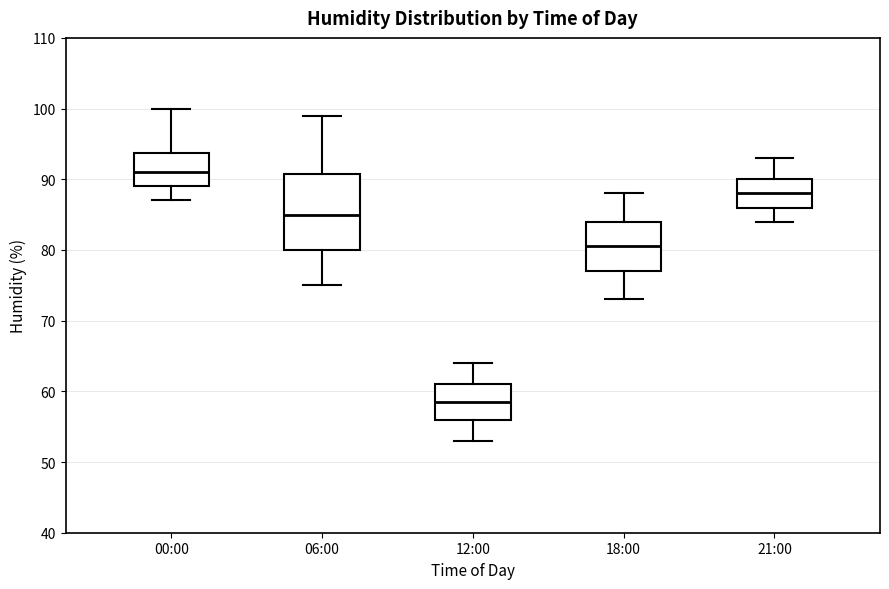

Which box's median line is the lowest?

12:00